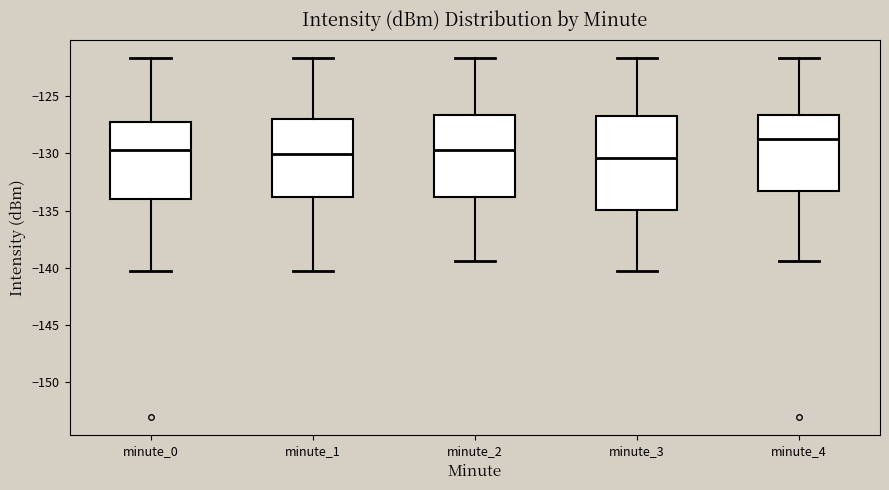

Which box has the highest median line?

minute_4